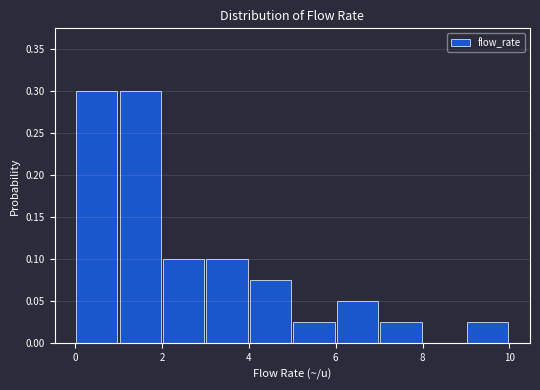

Reading left to right, transcribe this chart: for each bar, give the range it covers on the x-axis and its height. The values are not printed on the chart, so give them approximately, as read against the axis.

0 to 1: 0.300
1 to 2: 0.300
2 to 3: 0.100
3 to 4: 0.100
4 to 5: 0.075
5 to 6: 0.025
6 to 7: 0.050
7 to 8: 0.025
8 to 9: 0
9 to 10: 0.025